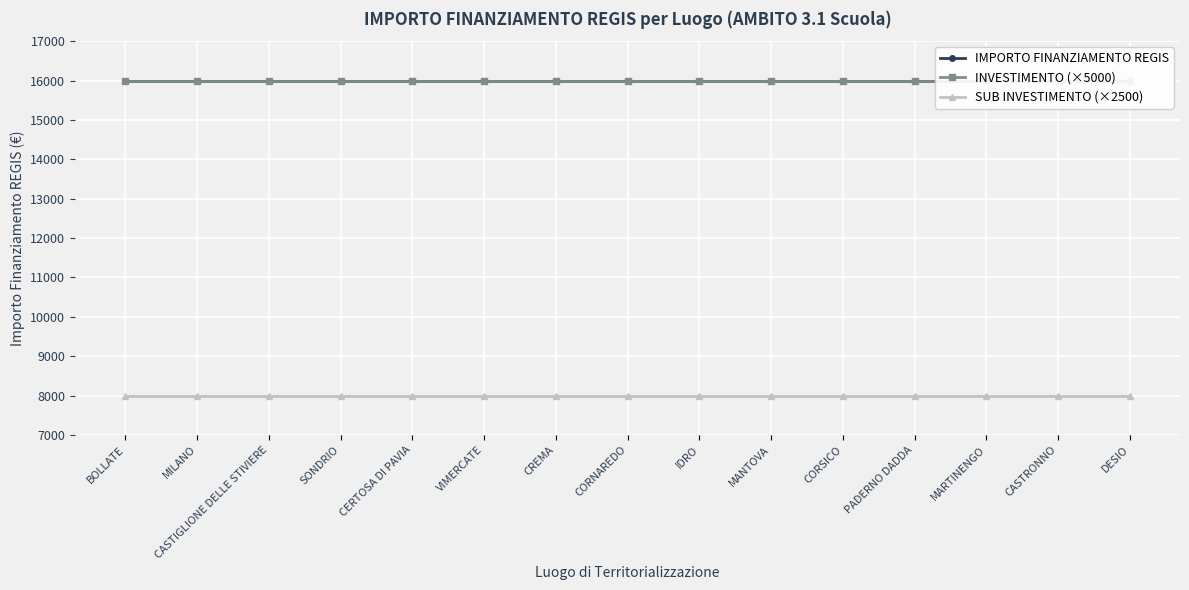

At which label does INVESTIMENTO (×5000) reach its peak?

BOLLATE